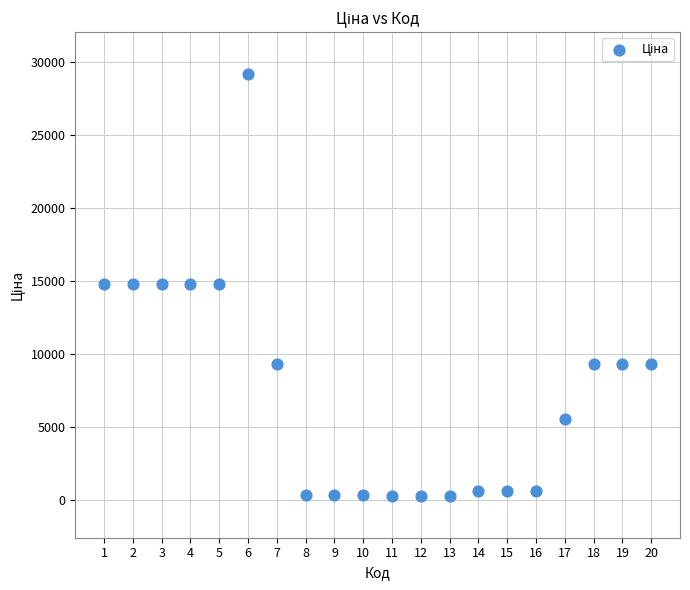

What is the range of Y values (max minus min)?

28848.2